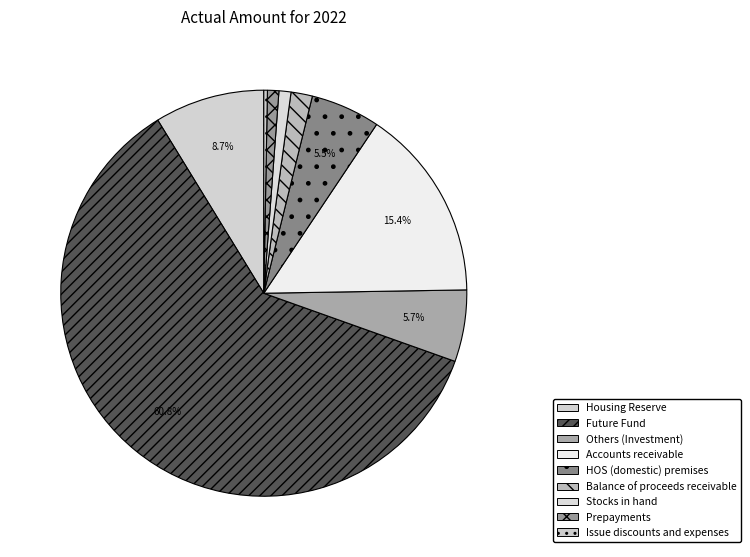

Which slice is the largest?

Future Fund